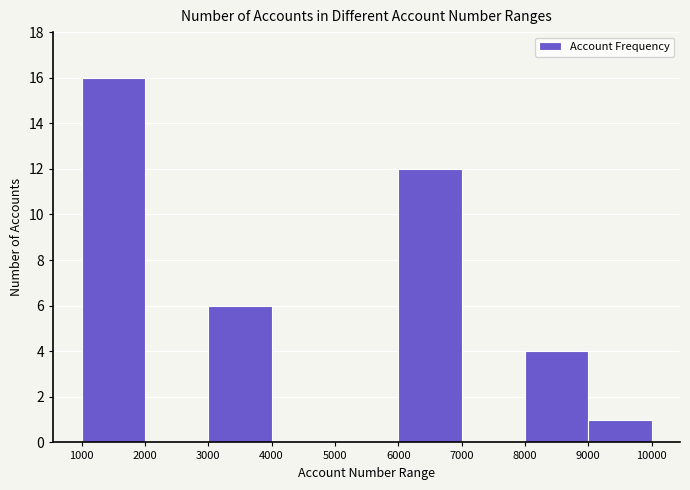

Reading left to right, transcribe this chart: for each bar, give the range it covers on the x-axis and its height. The values are not printed on the chart, so give them approximately, as read against the axis.

1000 to 2000: 16
2000 to 3000: 0
3000 to 4000: 6
4000 to 5000: 0
5000 to 6000: 0
6000 to 7000: 12
7000 to 8000: 0
8000 to 9000: 4
9000 to 10000: 1